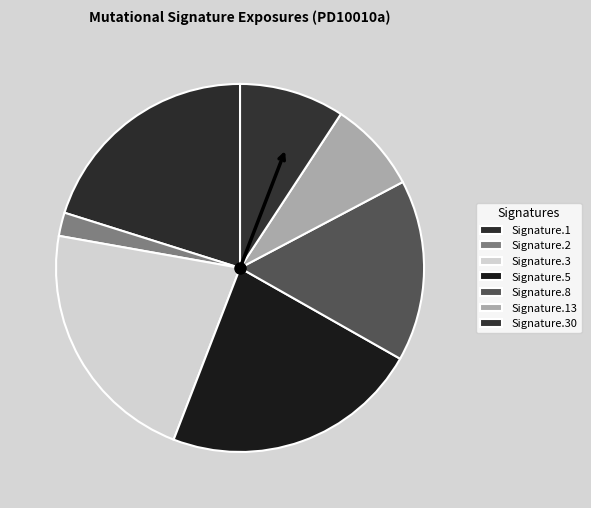

What is the largest slice in the pie chart?

Signature.5